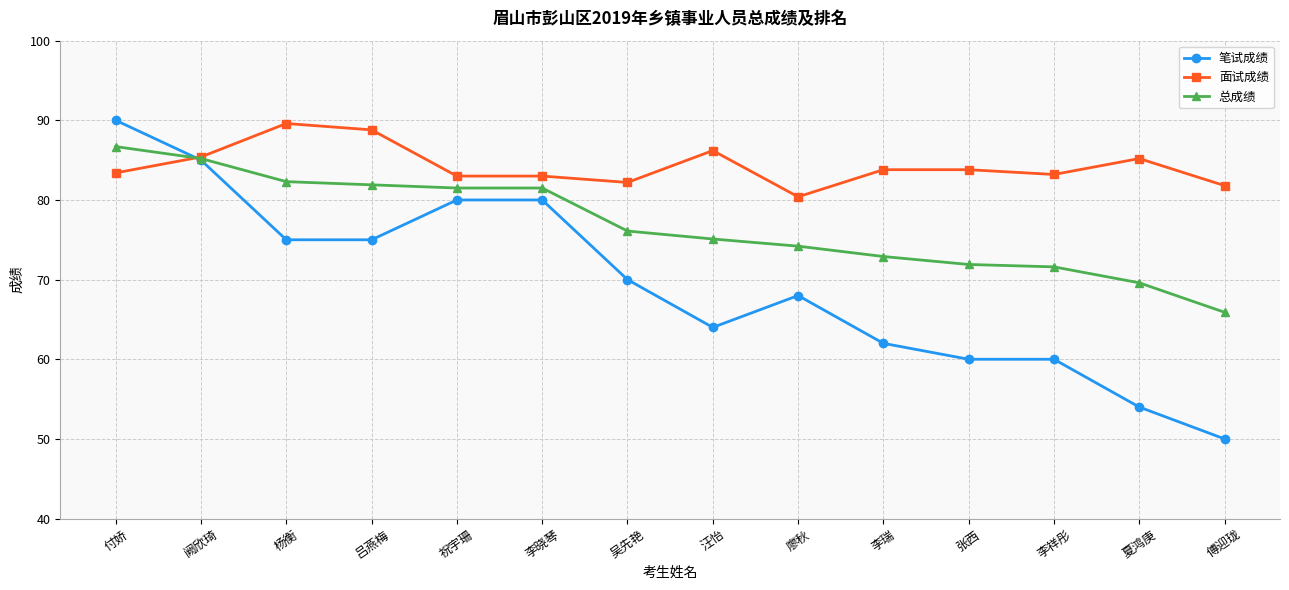

How many lines are shown in the chart?

3